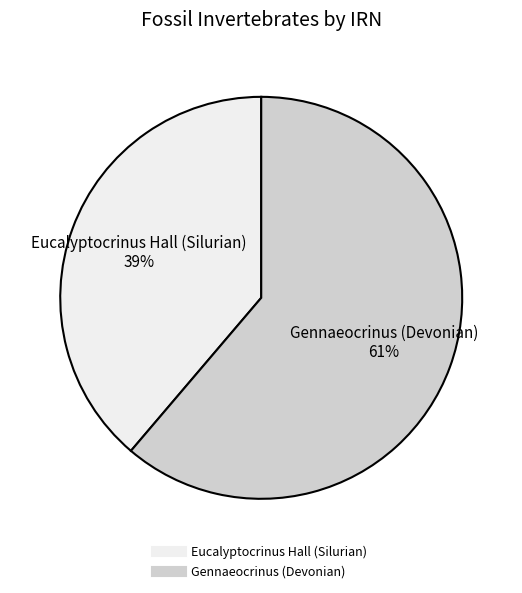

To the nearest percent, what is the combined percentage of Gennaeocrinus (Devonian) and Eucalyptocrinus Hall (Silurian)?

100%